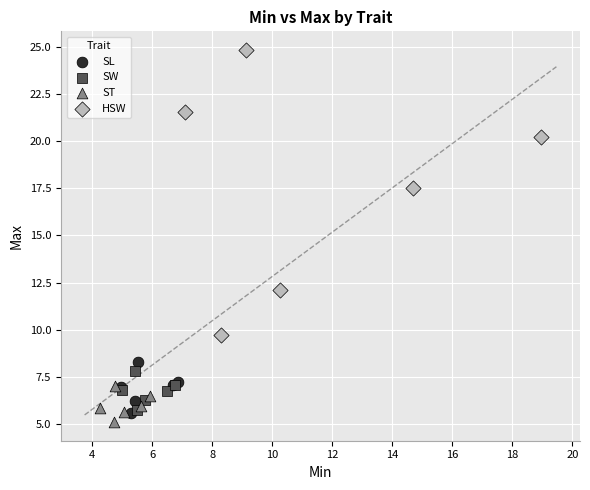

Which series contains the highest Y value?

HSW